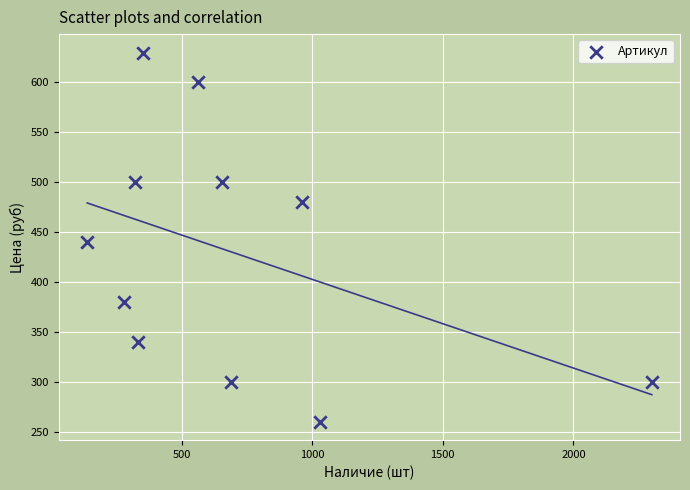

What Y value in the scatter plot is closest to 445?

440